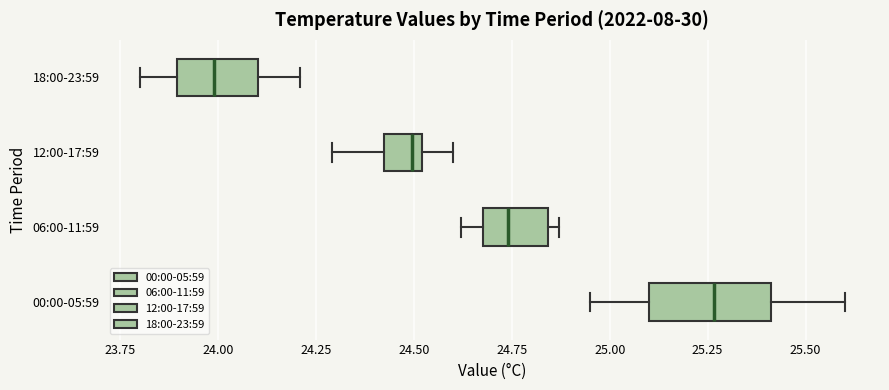

Which box has the furthest to the left median line?

18:00-23:59